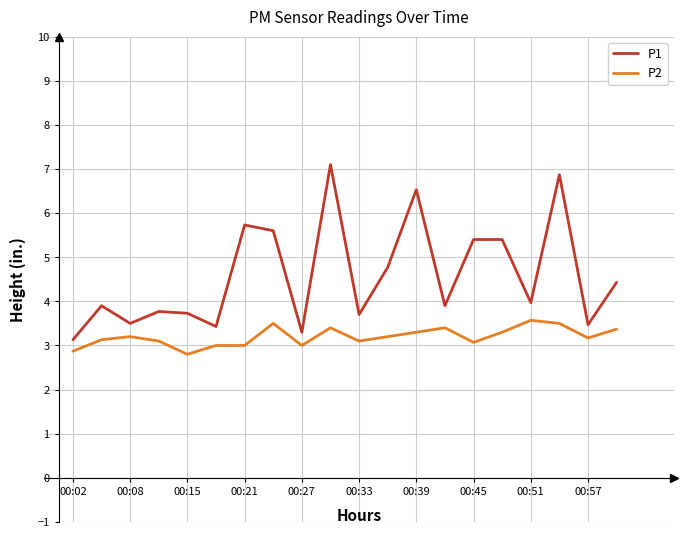

What is the maximum value for P1?

7.1